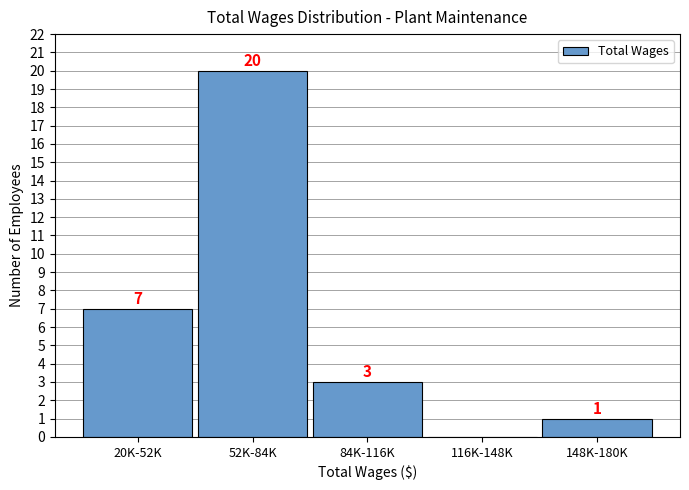

Reading left to right, transcribe all the data shown in this chart.

20K-52K=7	52K-84K=20	84K-116K=3	116K-148K=0	148K-180K=1